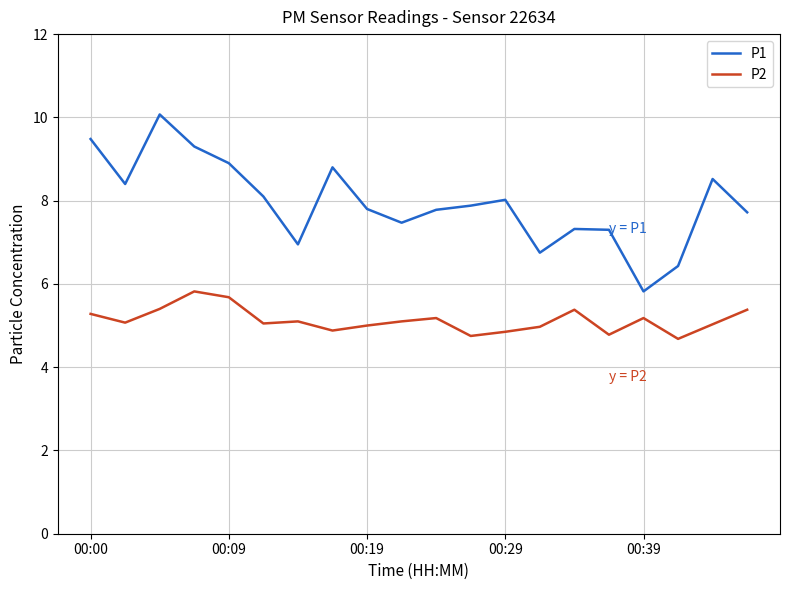

How many categories are shown in the chart?

20